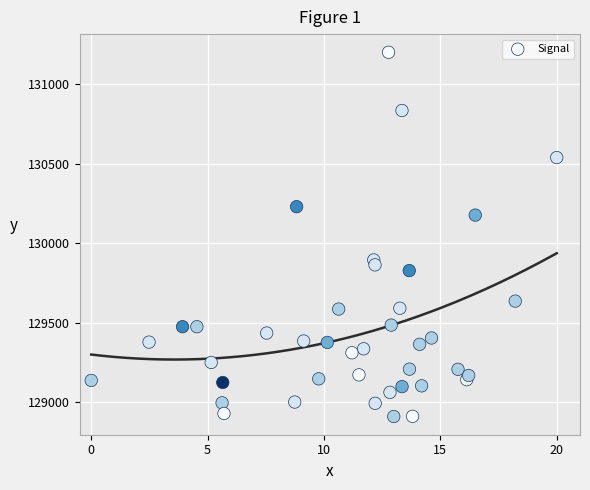

What Y value in the scatter plot is closest to 130055?

130177